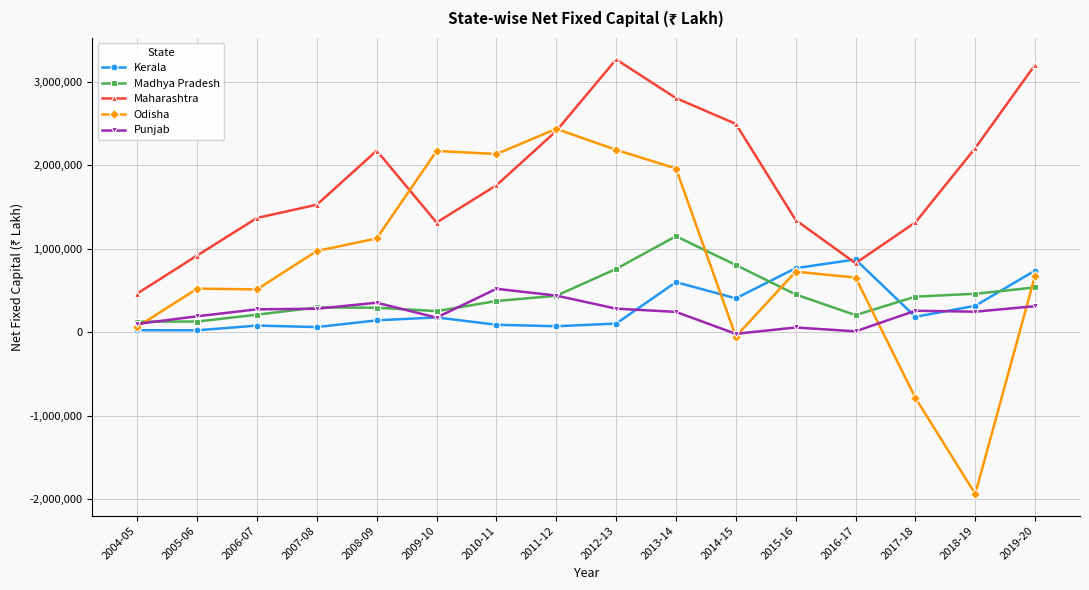

At which label is Odisha closest to 248349?

2004-05